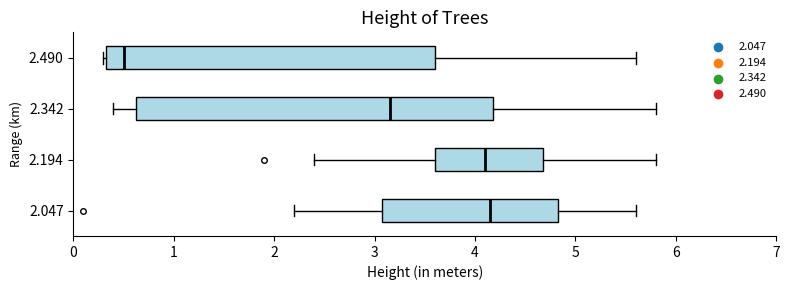

Which box has the furthest to the left median line?

2.490